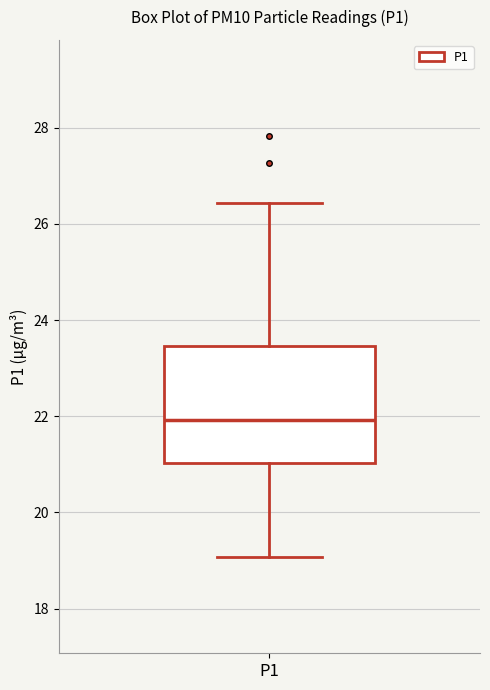

Read this box plot against the y-axis: the position of the median line, the range covered by the box, and the ends of both whiskers. The values are not printed on the chart, so give them approximately, as read against the axis.

median 22.0, box 21.0 to 23.4, whiskers 19.0 to 26.4